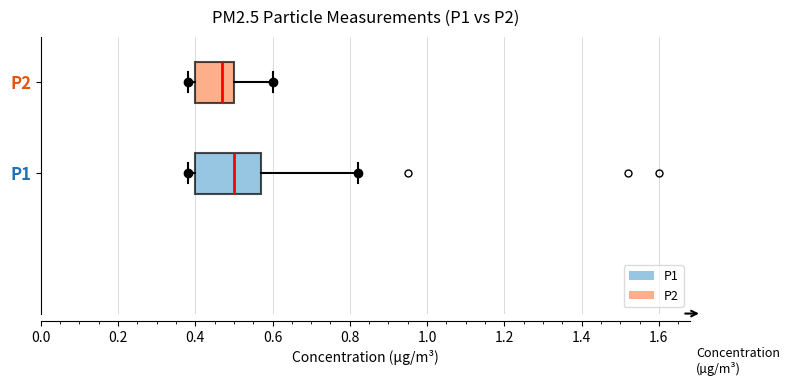

Reading bottom to top, transcribe this box plot: for each box, give where its median line is, the range the box spans, and where its two whiskers end, as read against the x-axis. The values are not printed on the chart, so give them approximately, as read against the axis.

P1: median 0.50, box 0.40 to 0.58, whiskers 0.38 to 0.82
P2: median 0.48, box 0.40 to 0.50, whiskers 0.38 to 0.60